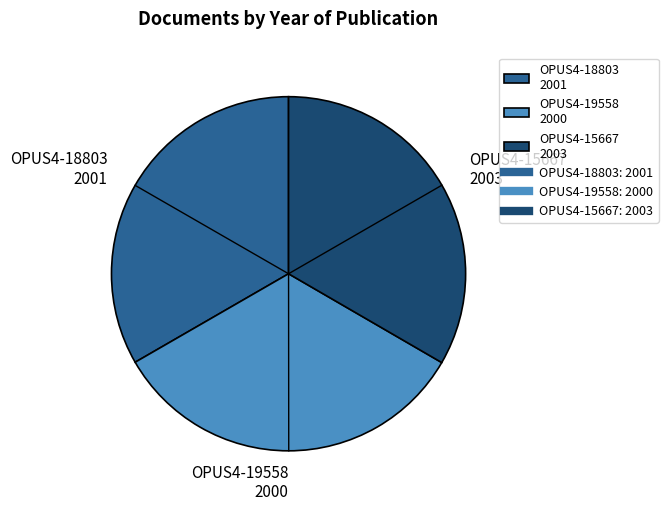

Is OPUS4-15667 the majority of the pie?

No